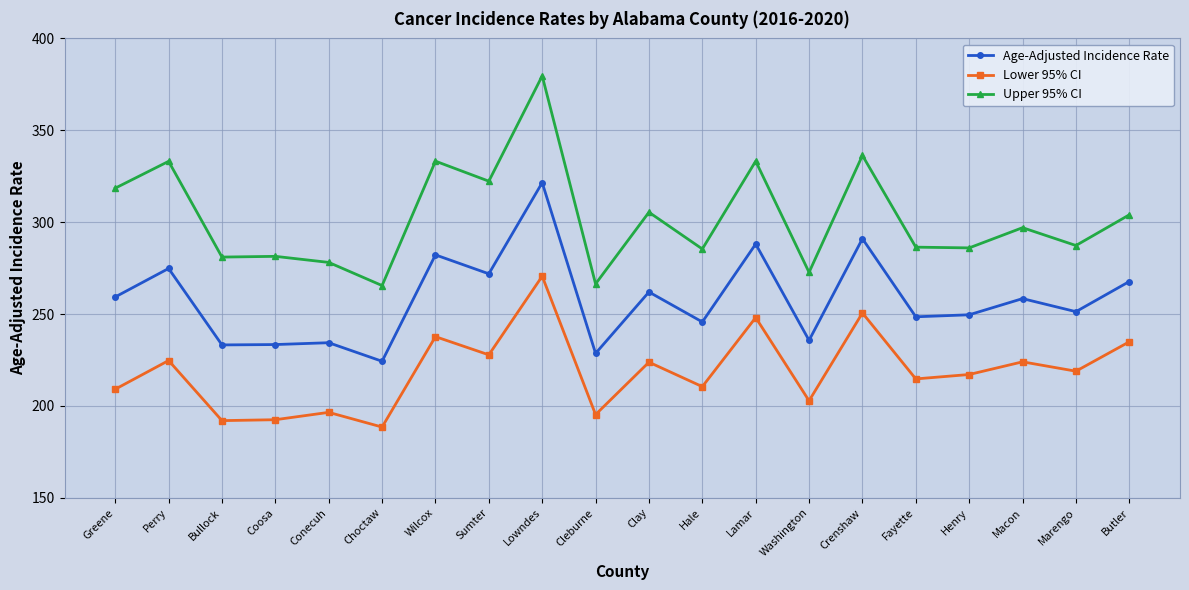

At which category is the sum across all series the highest?

Lowndes